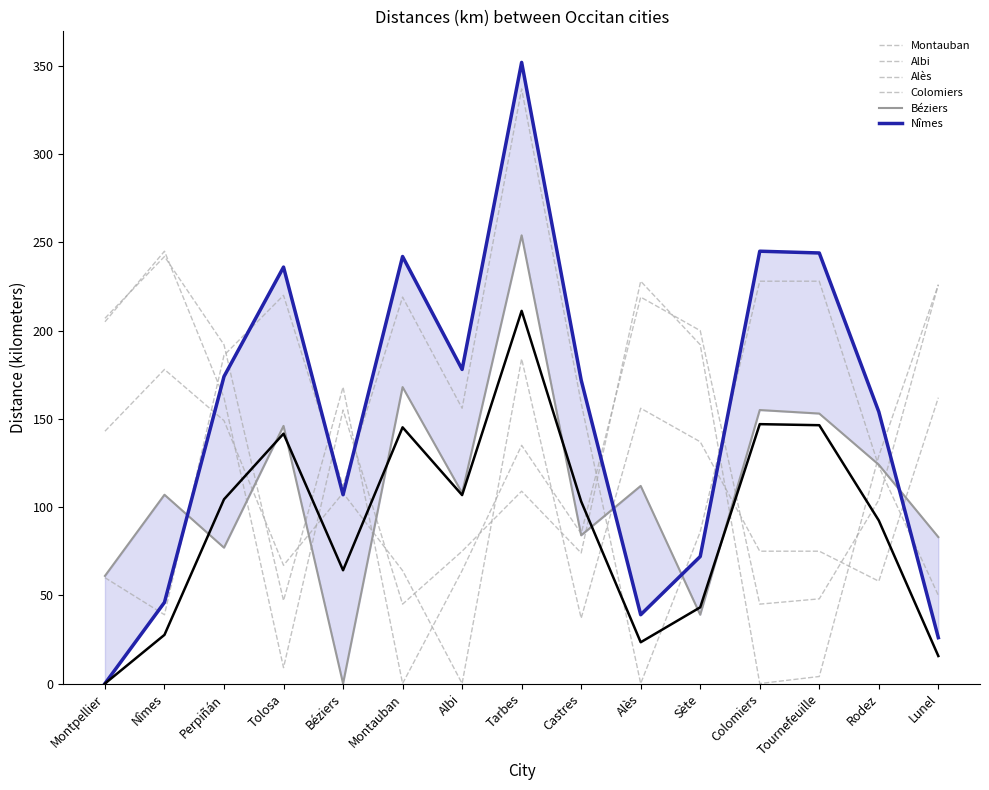

What is the total value across all series at Béziers?

650